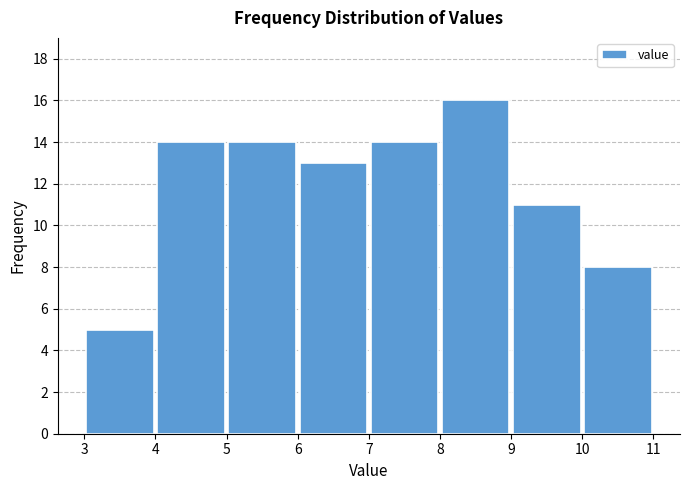

Which range on the x-axis has the tallest bar?

8 to 9